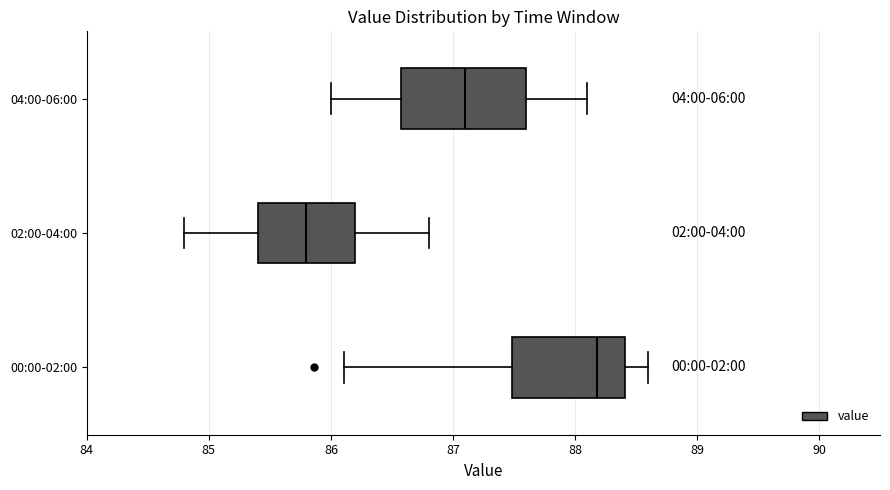

Reading bottom to top, read every box against the x-axis: the position of its median line, the range the box covers, and the ends of its whiskers. The values are not printed on the chart, so give them approximately, as read against the axis.

00:00-02:00: median 88.2, box 87.5 to 88.4, whiskers 86.1 to 88.6
02:00-04:00: median 85.8, box 85.4 to 86.2, whiskers 84.8 to 86.8
04:00-06:00: median 87.1, box 86.6 to 87.6, whiskers 86.0 to 88.1